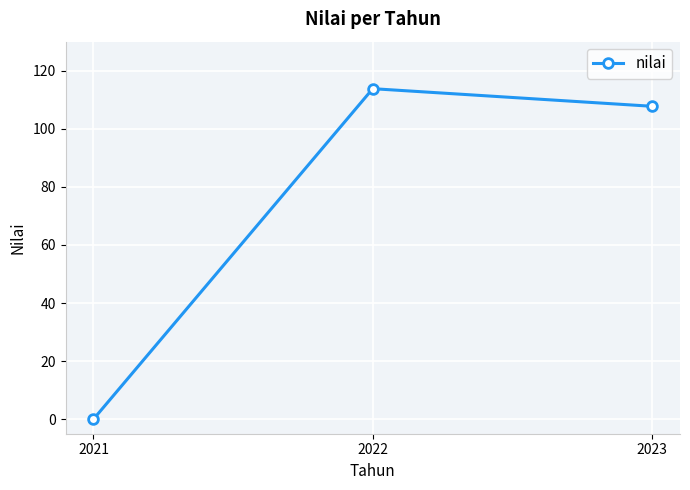

Reading left to right, what are all the values shown in this chart?

0.0	113.8	107.7